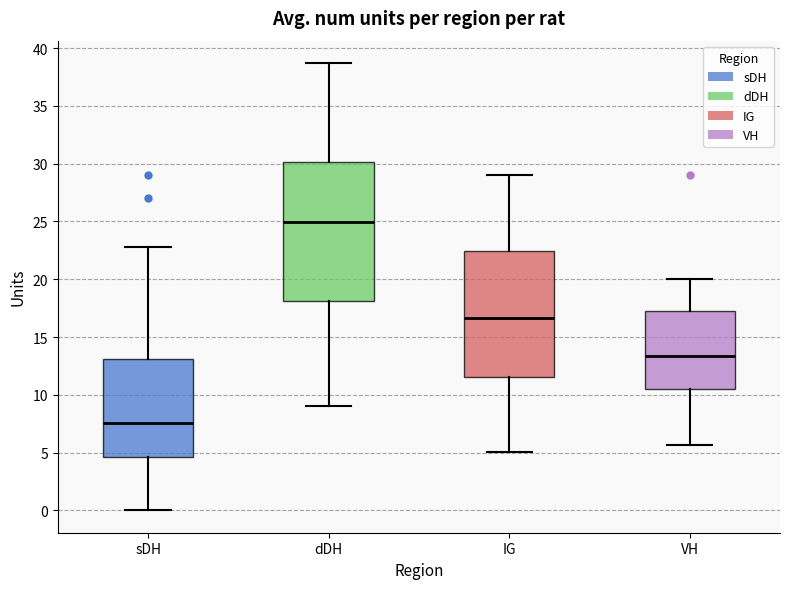

Where is the lower edge of the box for VH on the y-axis? The values are not printed on the chart, so give them approximately, as read against the axis.

10.5